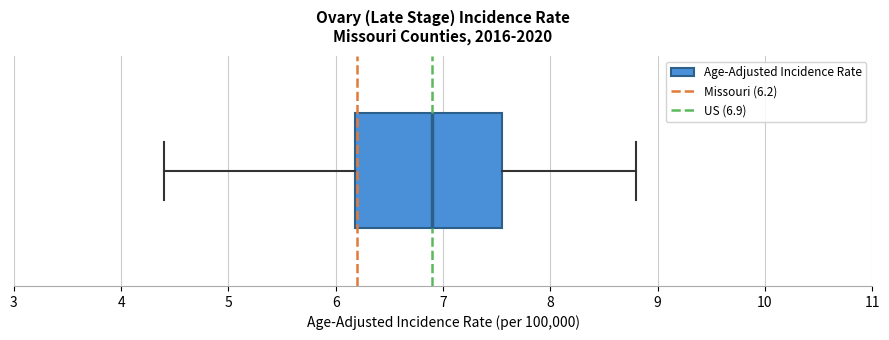

Where does the median line of the box sit on the x-axis? The values are not printed on the chart, so give them approximately, as read against the axis.

6.9